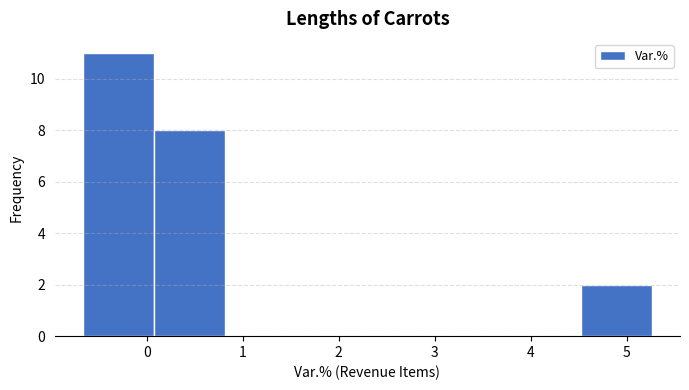

What is the height of the bar covering 0.1 to 0.8 on the x-axis? Neither the bar edges nor the heights are printed on the chart, so give them approximately, as read against the axes.

8